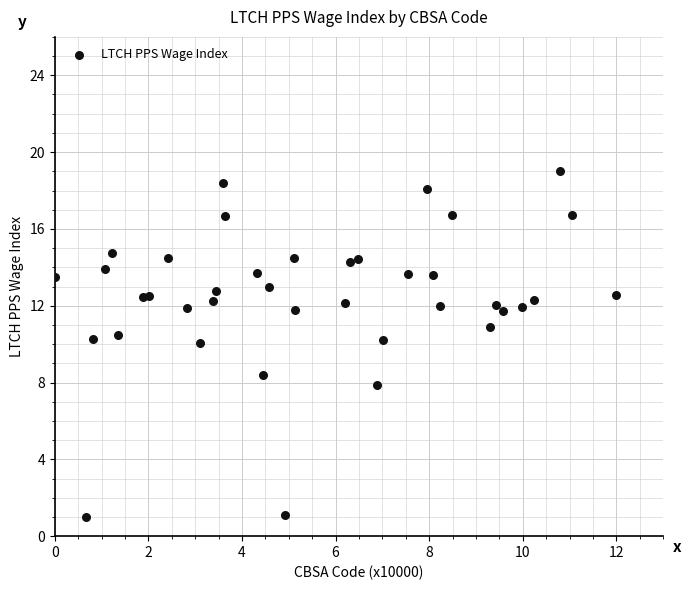

What is the range of Y values (max minus min)?

18.0